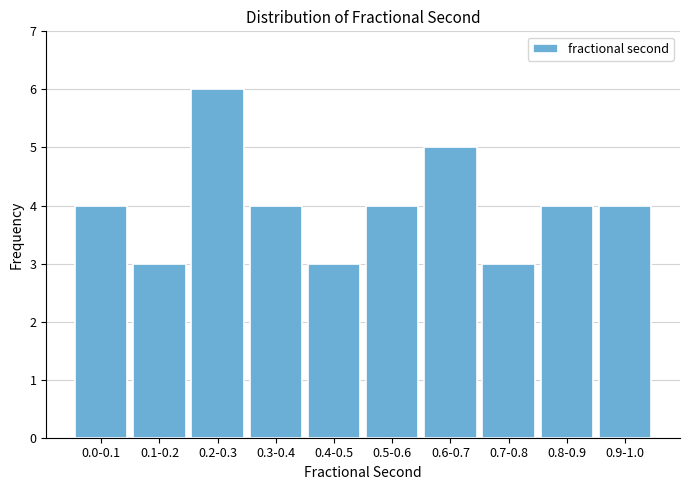

Reading left to right, list all the values displayed in this chart.

0.0-0.1=4	0.1-0.2=3	0.2-0.3=6	0.3-0.4=4	0.4-0.5=3	0.5-0.6=4	0.6-0.7=5	0.7-0.8=3	0.8-0.9=4	0.9-1.0=4